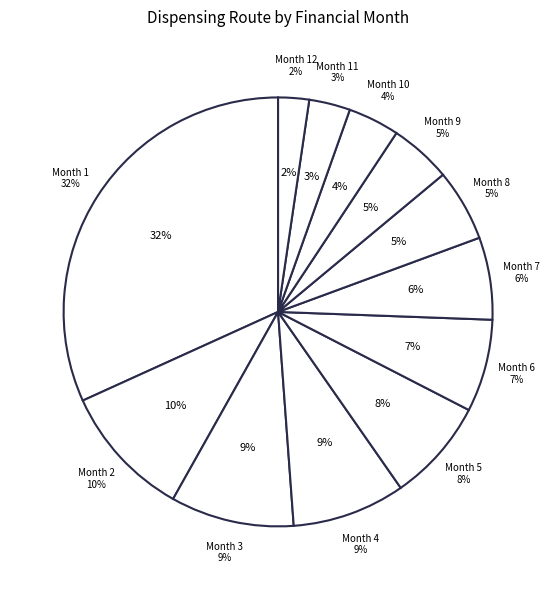

How many segments does this pie chart have?

12